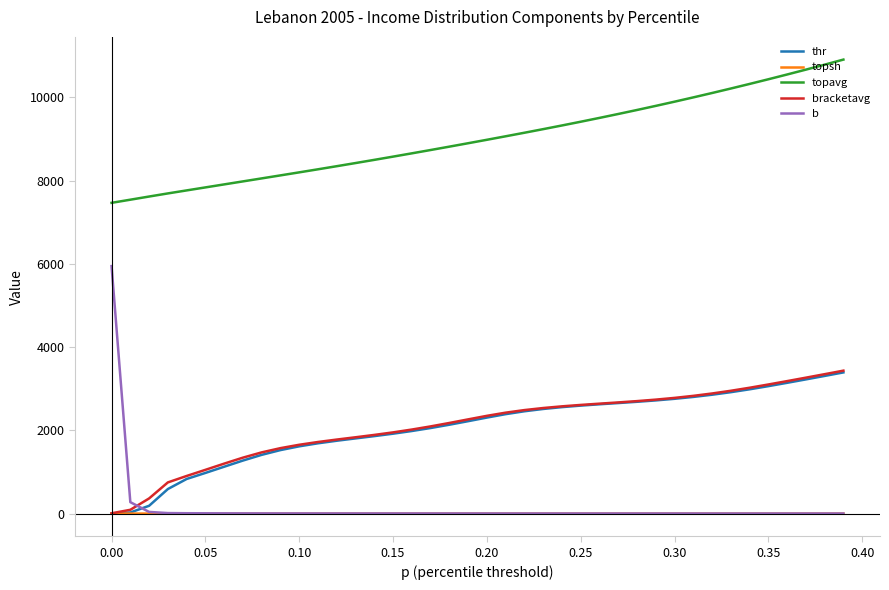

True or false: b and thr cross at least once.

True